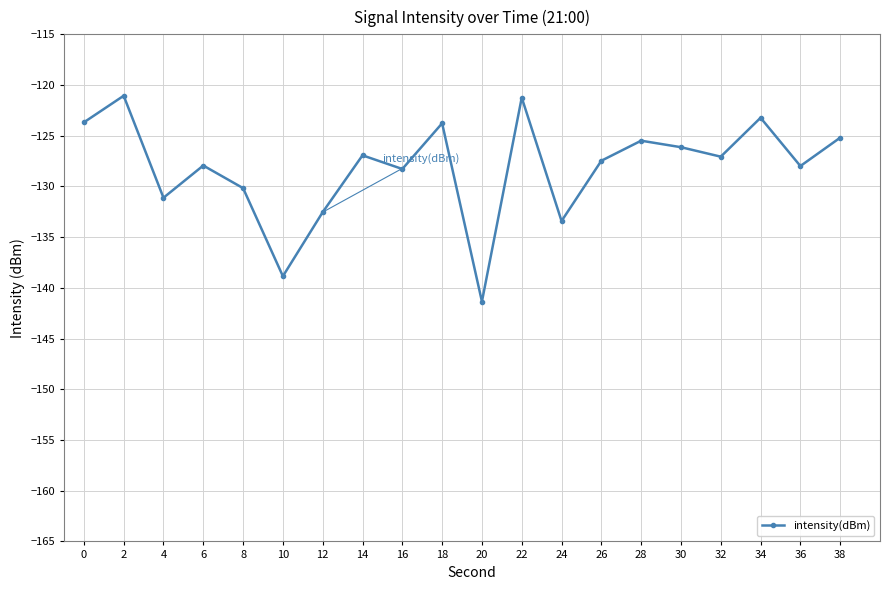

At which category does the data reach its first local valley?

4